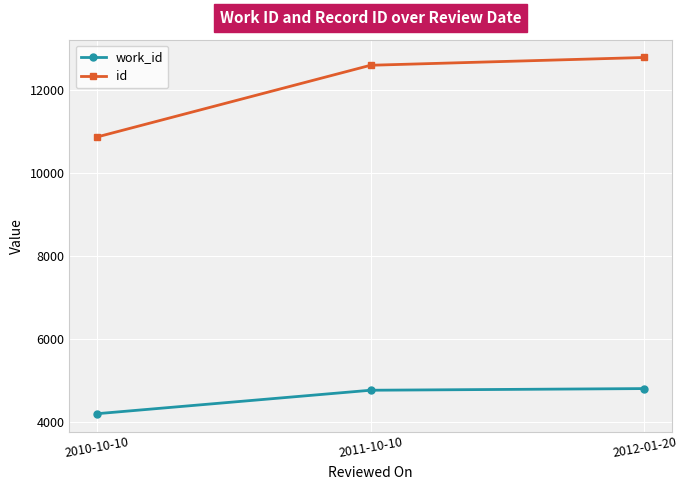

Rank the series by their maximum value, from highest to lowest.

id, work_id